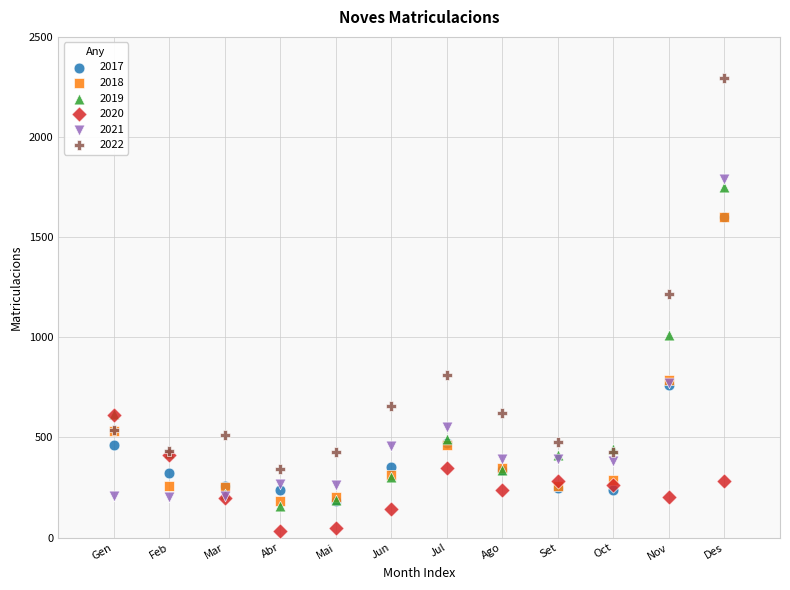

Across all series, what Y value is closest to 1162?

1217